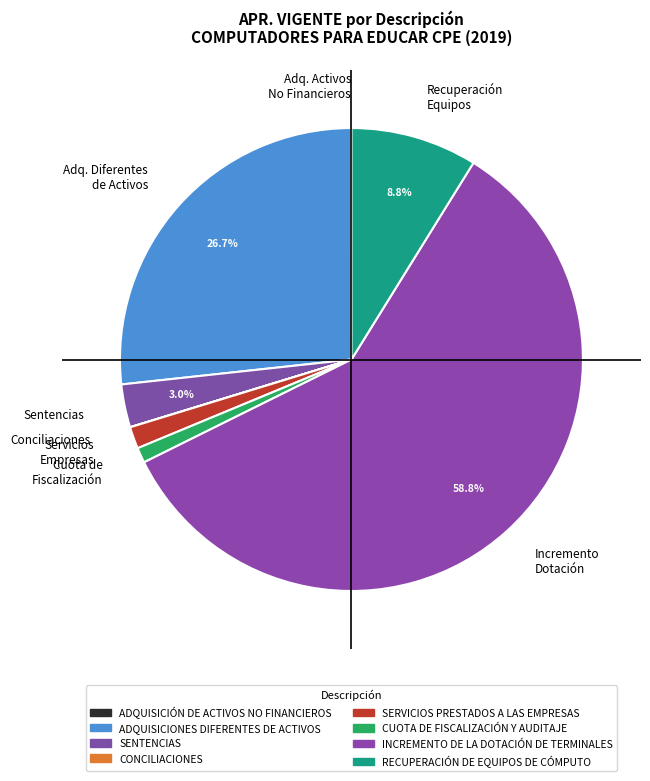

Between Sentencias and Servicios Empresas, which is larger?

Sentencias